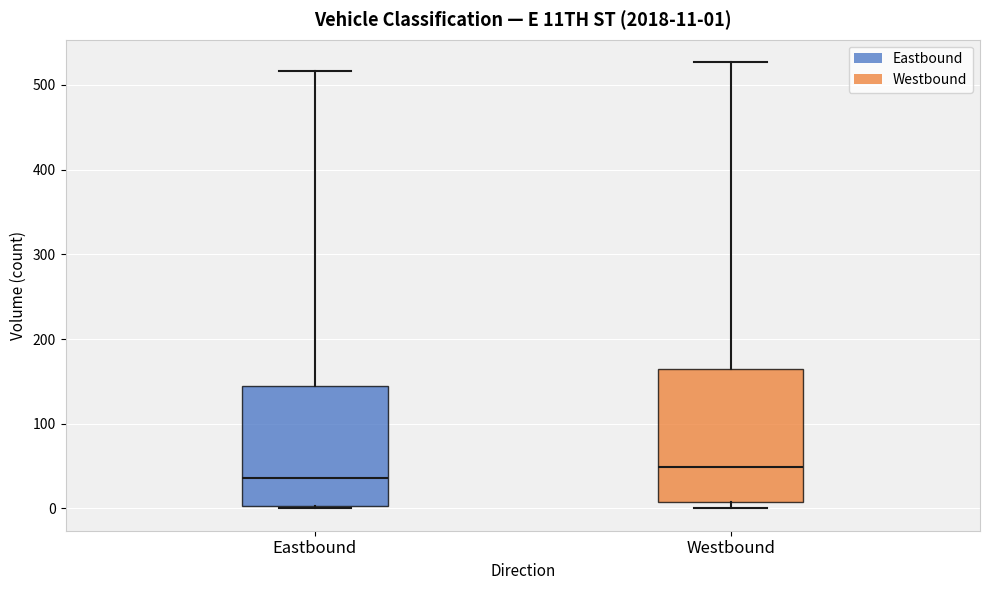

Comparing the boxes themselves (not the whiskers), which one is the tallest?

Westbound